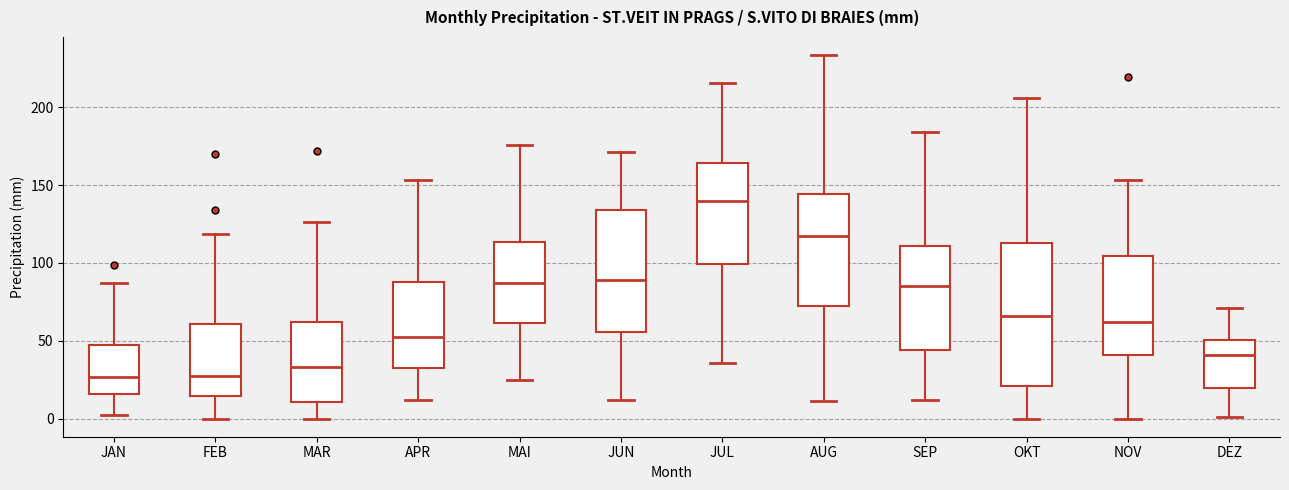

Reading left to right, read every box against the y-axis: the position of its median line, the range the box covers, and the ends of its whiskers. The values are not printed on the chart, so give them approximately, as read against the axis.

JAN: median 25, box 15 to 45, whiskers 5 to 85
FEB: median 30, box 15 to 60, whiskers 0 to 120
MAR: median 35, box 10 to 60, whiskers 0 to 125
APR: median 55, box 30 to 90, whiskers 10 to 155
MAI: median 85, box 60 to 115, whiskers 25 to 175
JUN: median 90, box 55 to 135, whiskers 10 to 170
JUL: median 140, box 100 to 165, whiskers 35 to 215
AUG: median 115, box 75 to 145, whiskers 10 to 235
SEP: median 85, box 45 to 110, whiskers 10 to 185
OKT: median 65, box 20 to 115, whiskers 0 to 205
NOV: median 60, box 40 to 105, whiskers 0 to 155
DEZ: median 40, box 20 to 50, whiskers 0 to 70